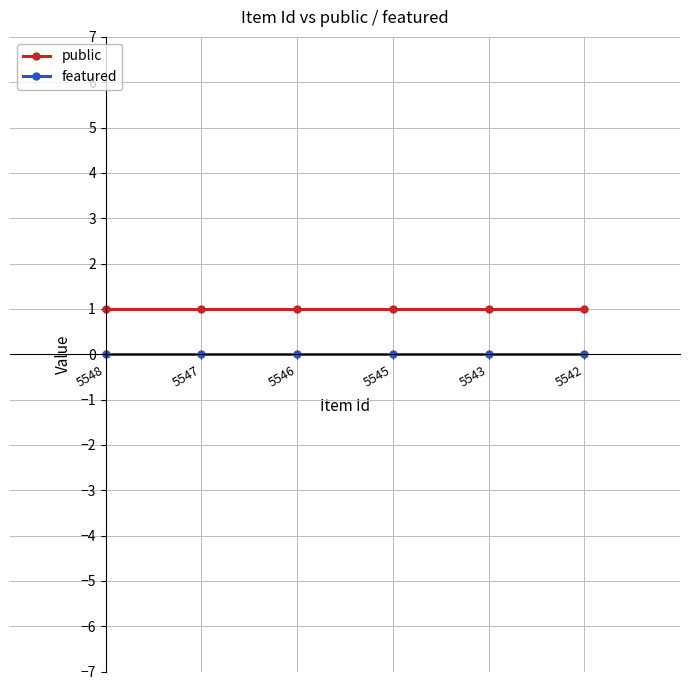

Which series has the largest total across all categories?

public